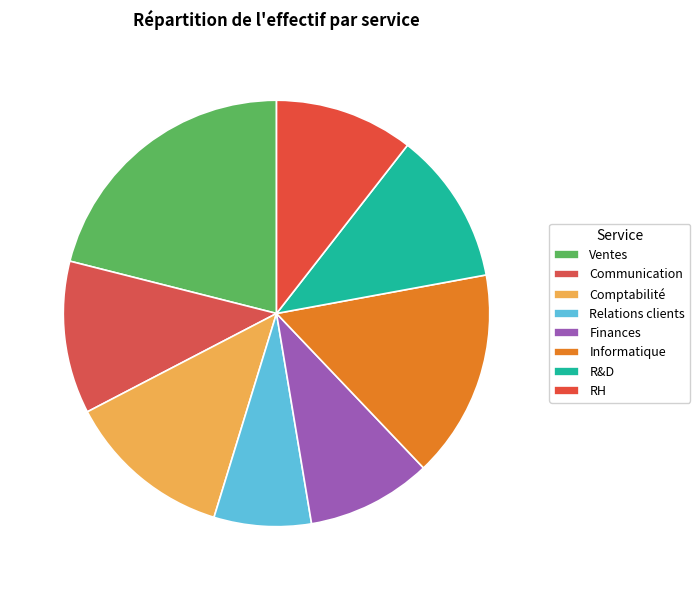

How many segments does this pie chart have?

8